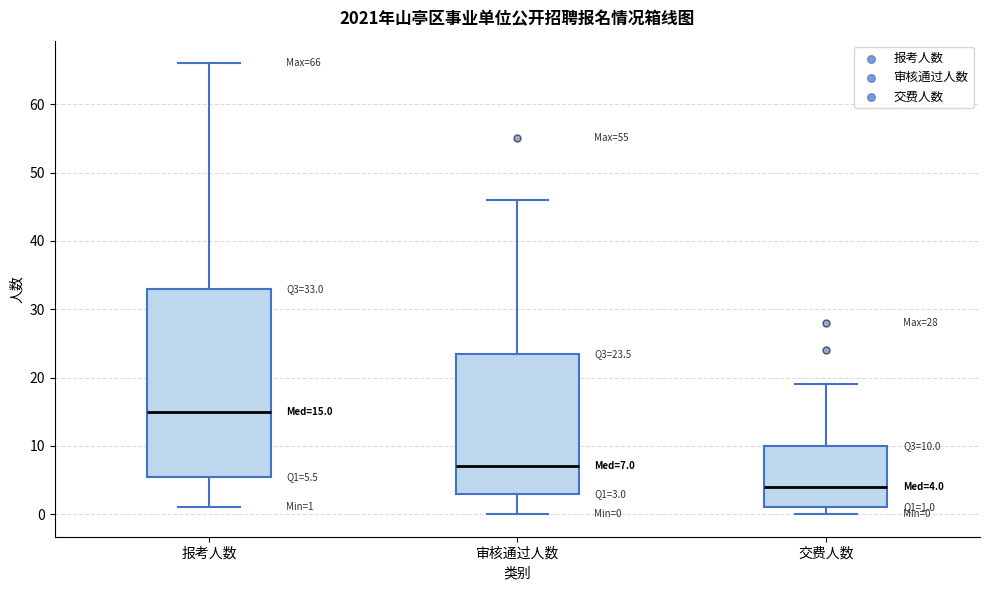

Which box has the lowest median line?

交费人数